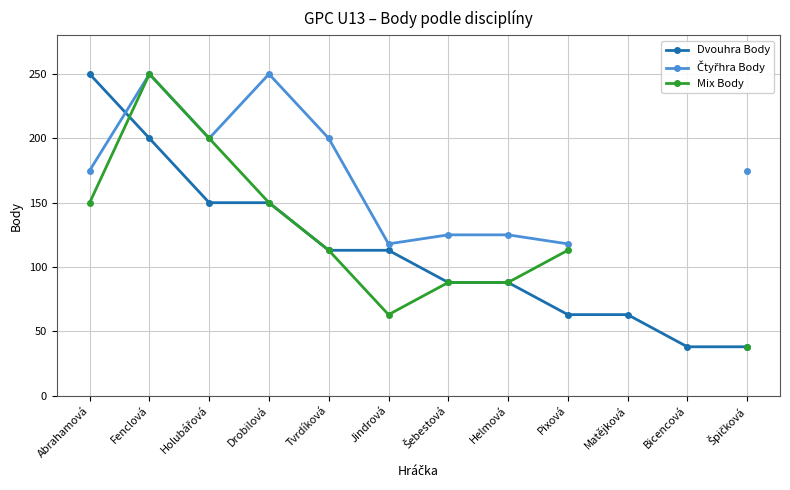

True or false: Mix Body and Čtyřhra Body cross at least once.

False